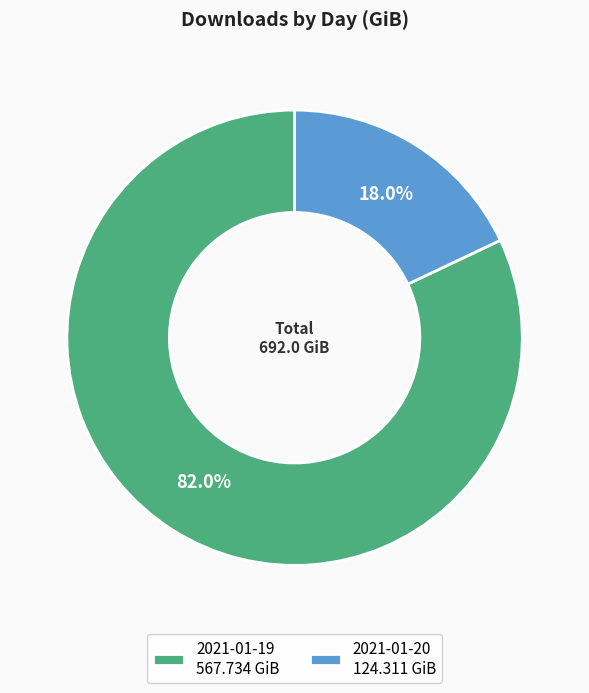

Which category has the smallest portion of the pie?

2021-01-20